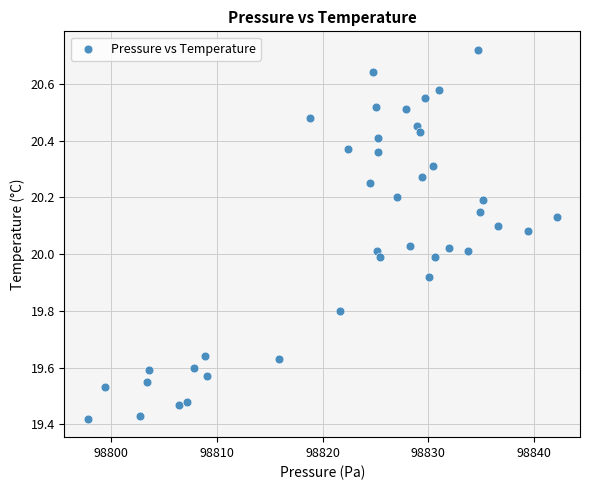

What is the range of X values (max minus min)?

44.4